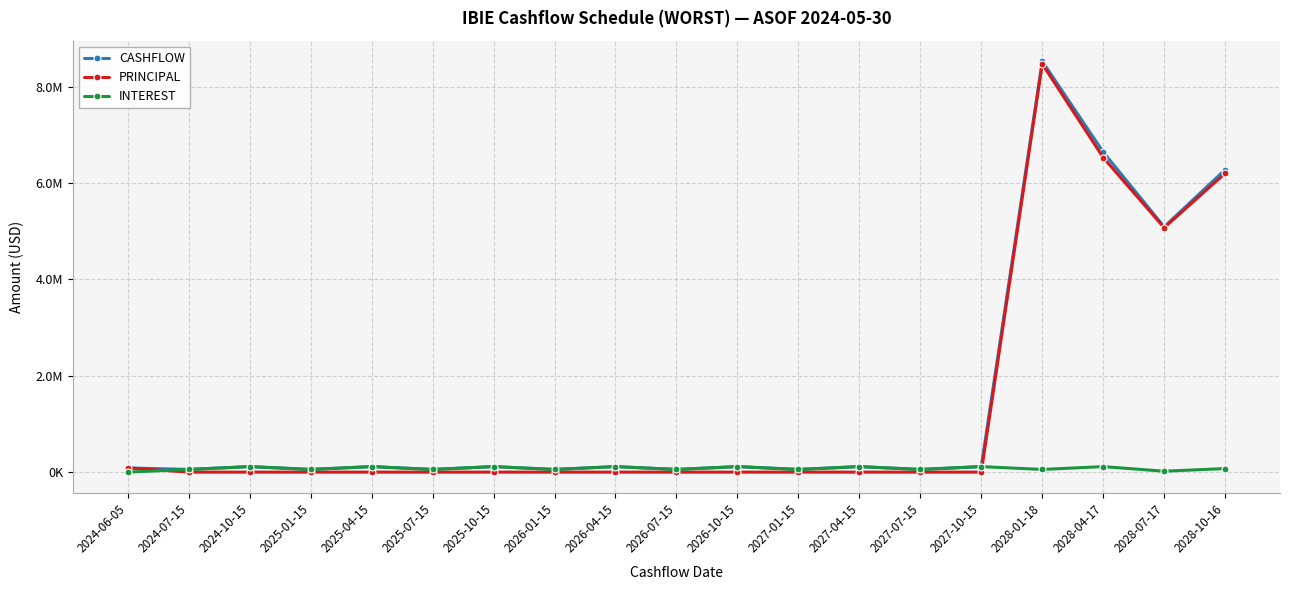

What are all the series names shown in the legend?

CASHFLOW, PRINCIPAL, INTEREST